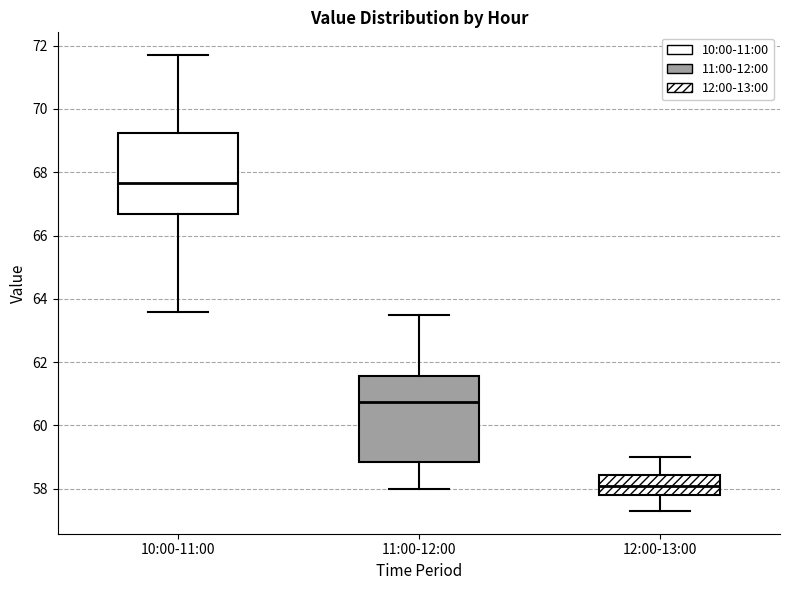

Which box's median line is the lowest?

12:00-13:00